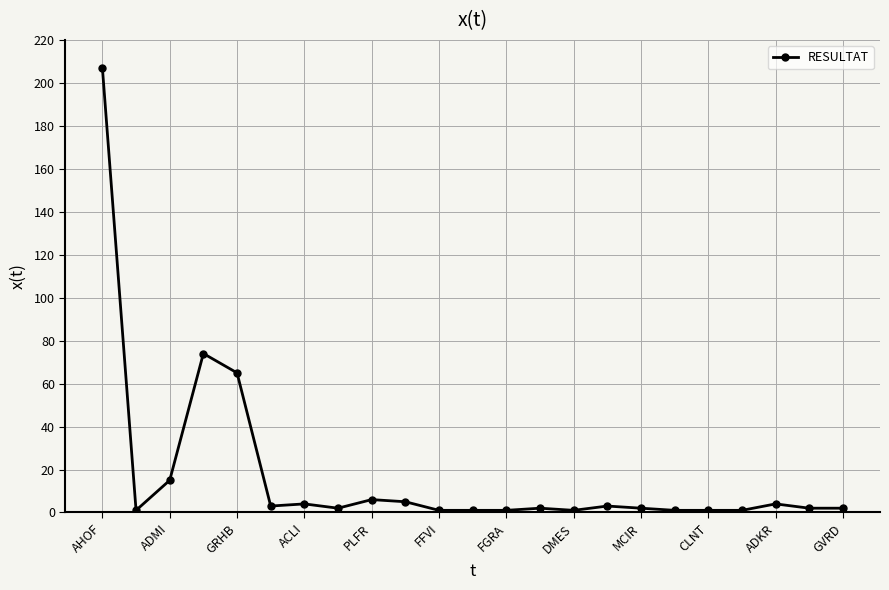

What is the value of the 17th point from the left?

2